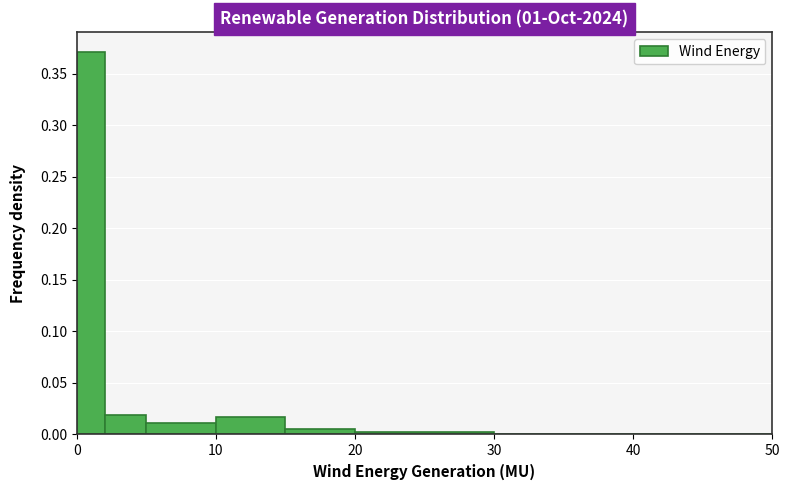

Read against the x-axis, roughly where is the centre of the tallest bar?

1